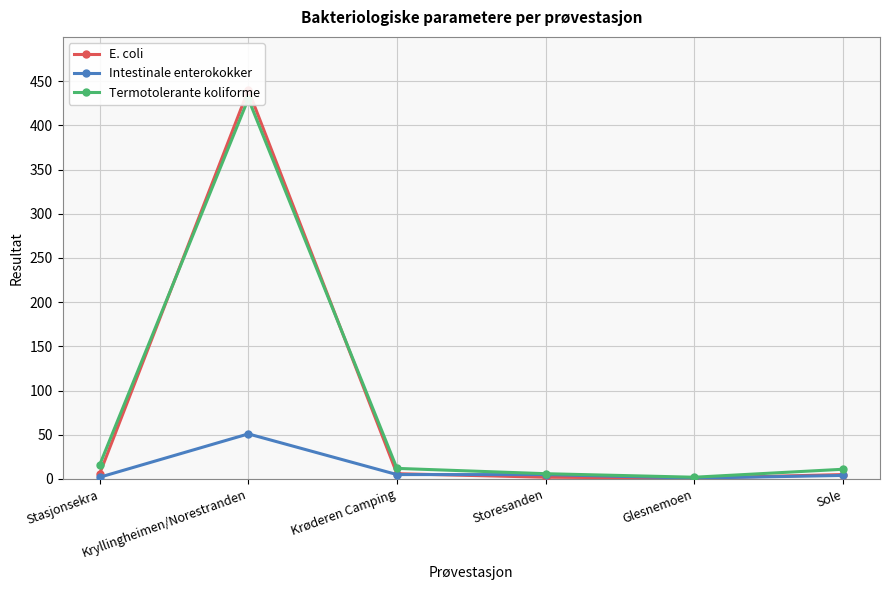

List the labels in order of E. coli value, largest first.

Kryllingheimen/Norestranden, Stasjonsekra, Krøderen Camping, Sole, Storesanden, Glesnemoen